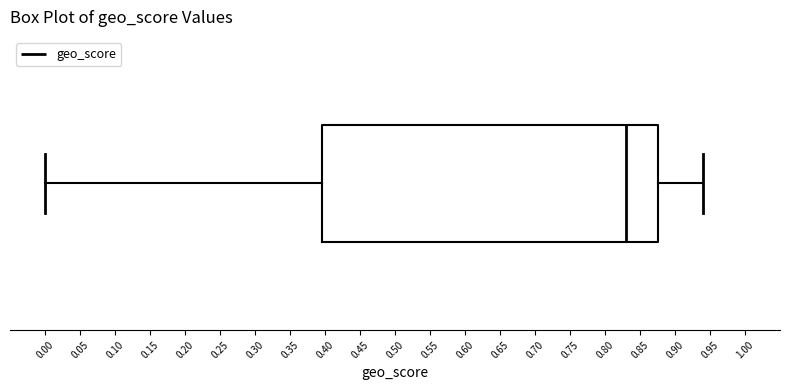

Transcribe this box plot: give where the median line is, the range the box spans, and where the two whiskers end, as read against the x-axis. The values are not printed on the chart, so give them approximately, as read against the axis.

median 0.830, box 0.395 to 0.875, whiskers 0.000 to 0.940